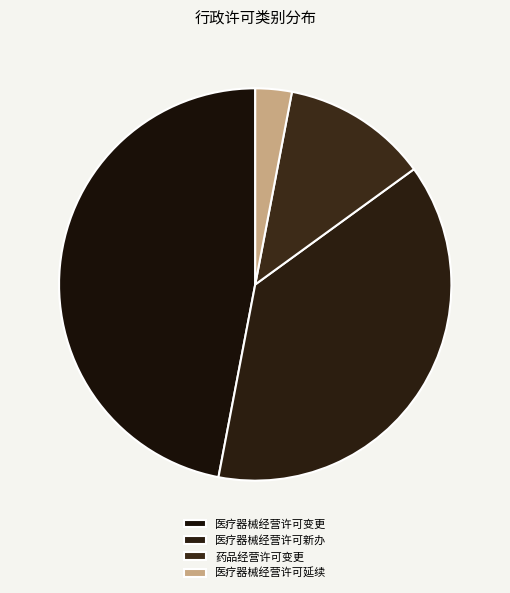

Which category has the biggest portion of the pie?

医疗器械经营许可变更